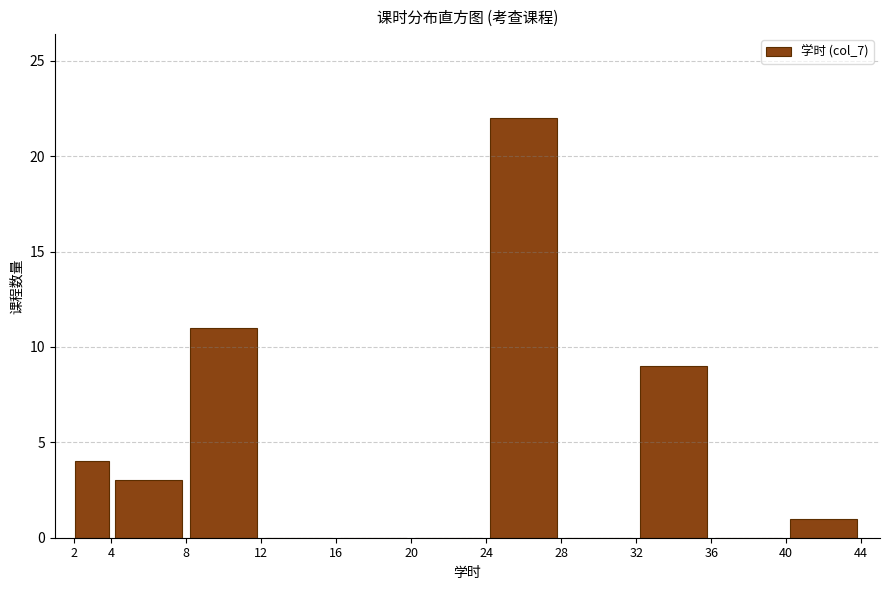

Over which range of the x-axis is the bar tallest?

24 to 28